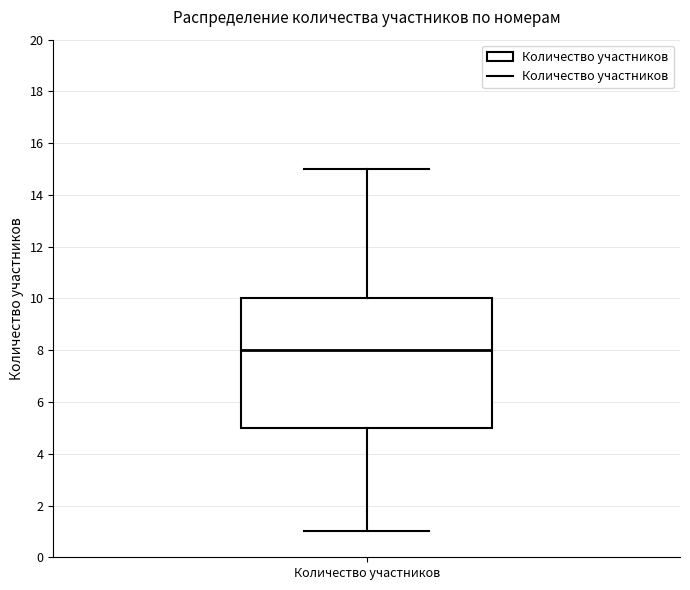

Read this box plot against the y-axis: the position of the median line, the range covered by the box, and the ends of both whiskers. The values are not printed on the chart, so give them approximately, as read against the axis.

median 8, box 5 to 10, whiskers 1 to 15